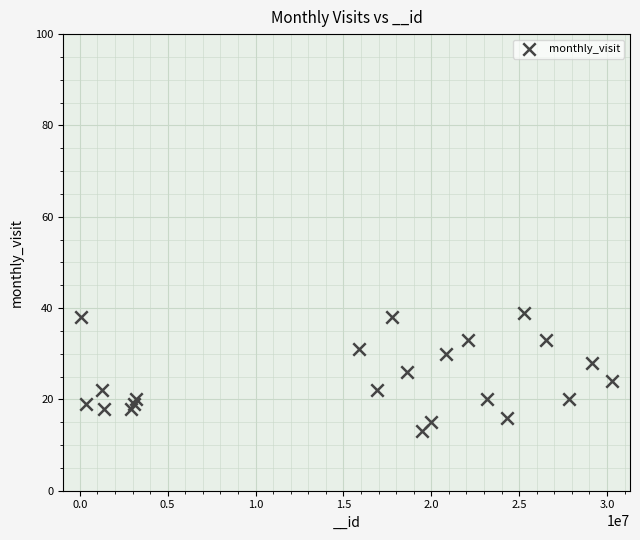

What is the range of Y values (max minus min)?

26